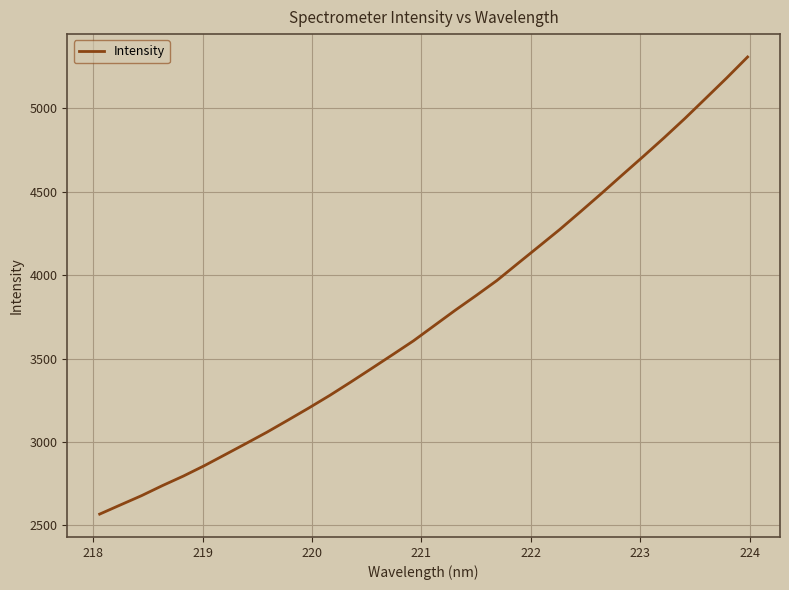

What is the greatest value displayed?

5307.2